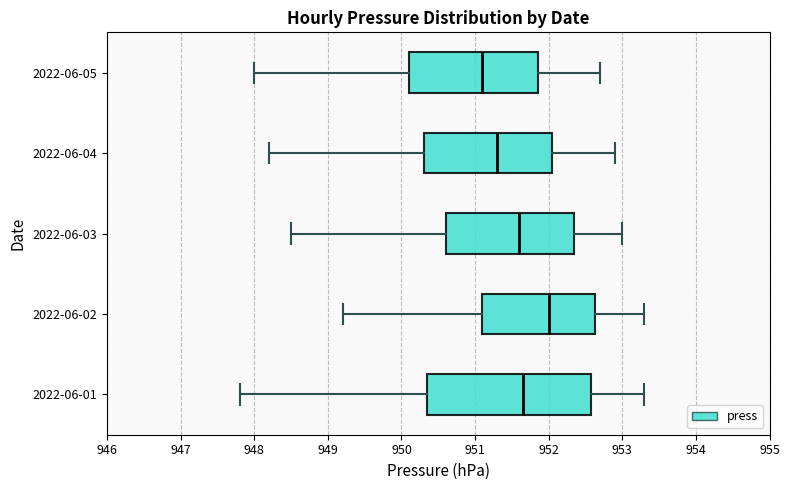

Which box is the widest, from its left edge to its right edge?

2022-06-01